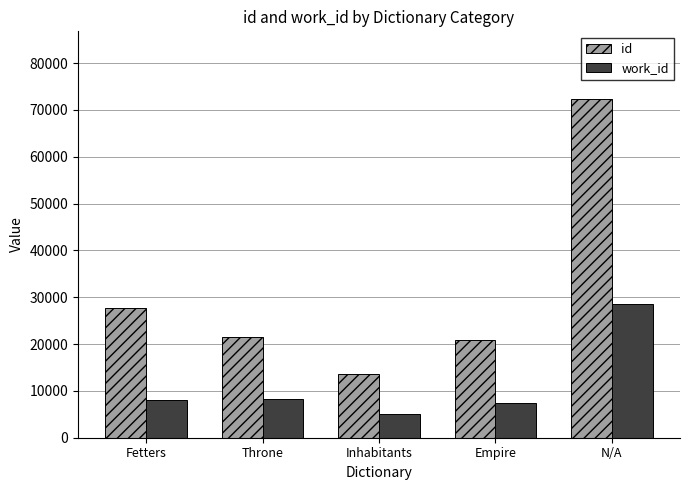

List the series in order of their peak value, lowest first.

work_id, id